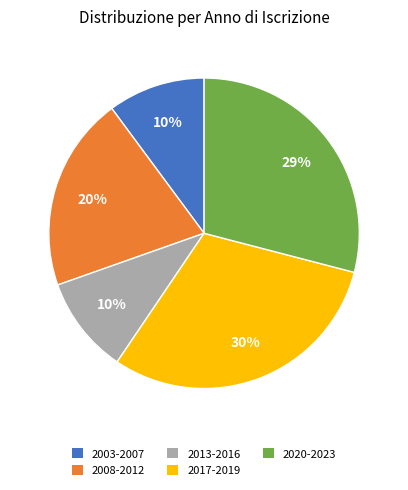

Is there any slice that represents more than half of the pie?

No